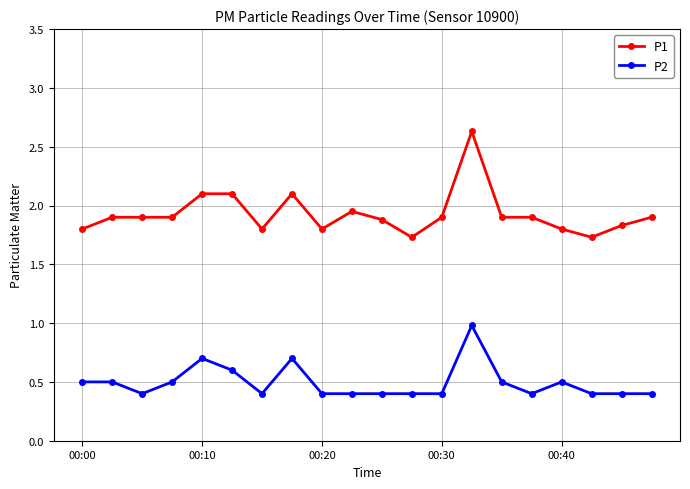

What is the value of the P2 point at the 9th from the left?

0.4